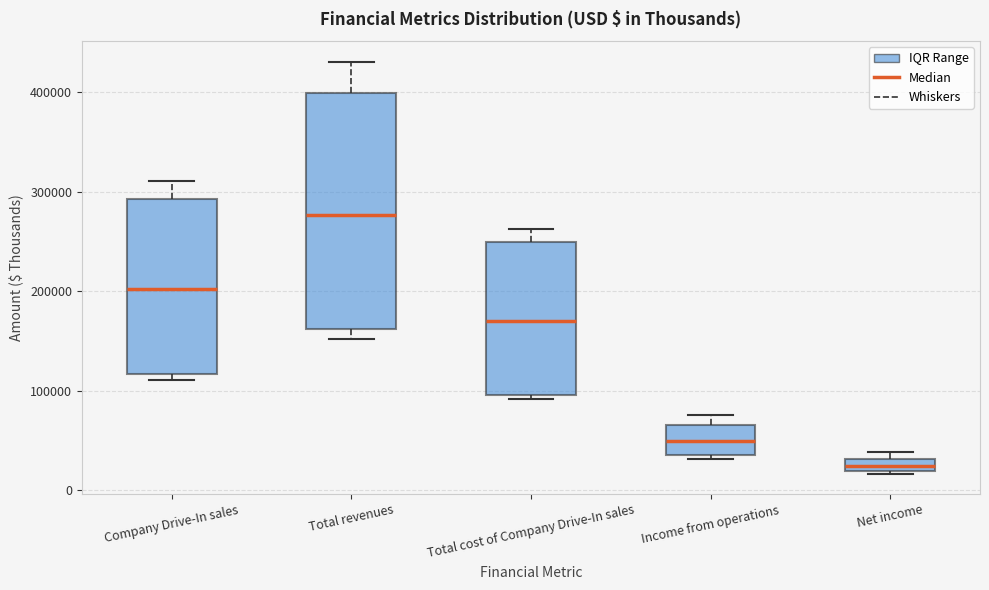

Where is the lower edge of the box for Company Drive-In sales on the y-axis? The values are not printed on the chart, so give them approximately, as read against the axis.

120000